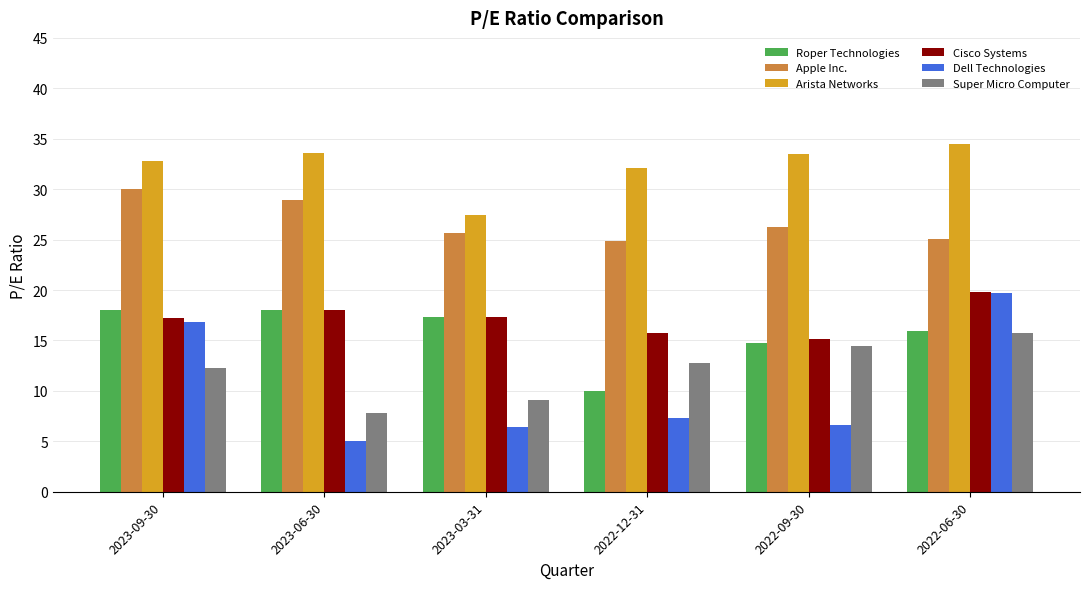

What is the value of the Roper Technologies bar at the 5th from the left?

14.7